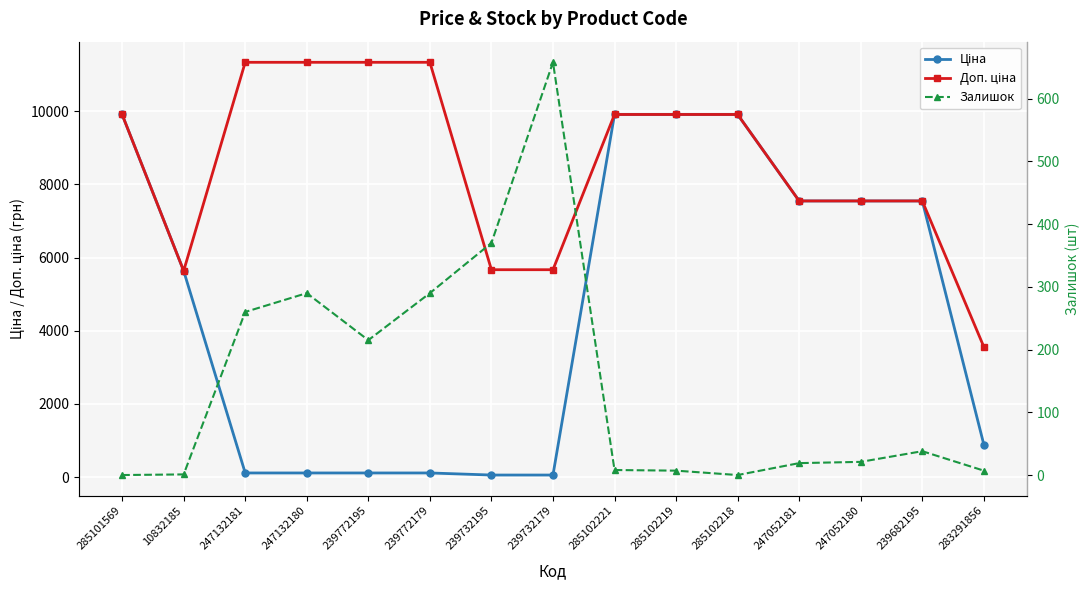

The value of Залишок at 247052180 is 12.1. True or false?

False